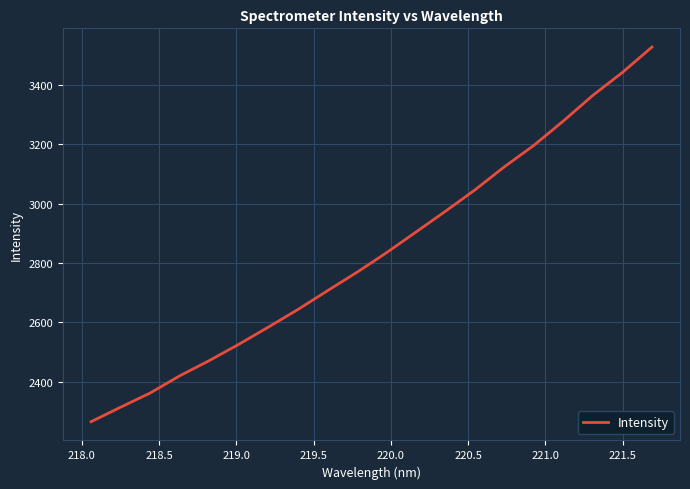

What is the difference between the maximum and minimum values?

1262.4